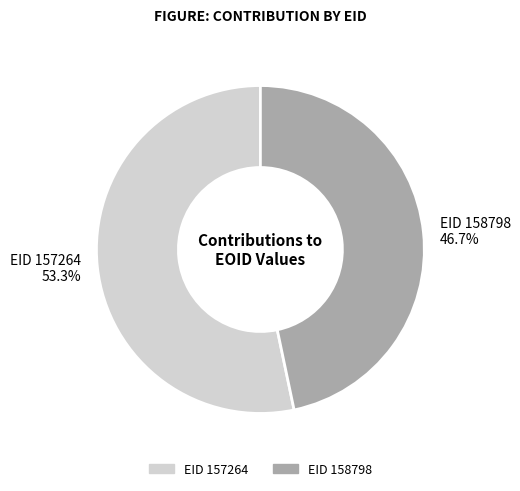

Is there any slice that represents more than half of the pie?

Yes